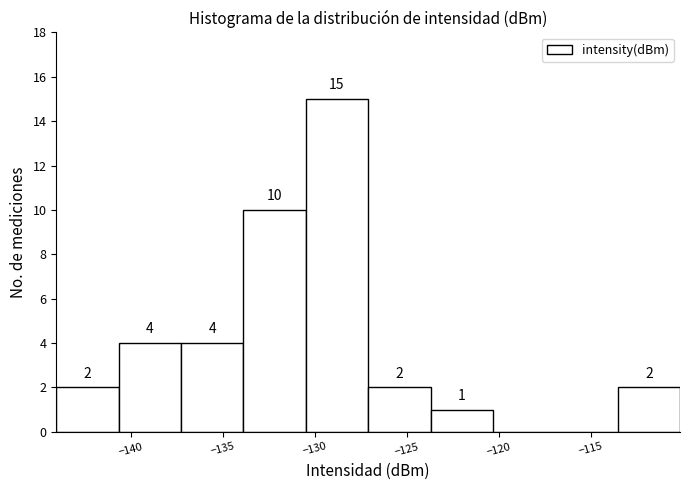

Which range on the x-axis has the tallest bar?

-130.5 to -127.0